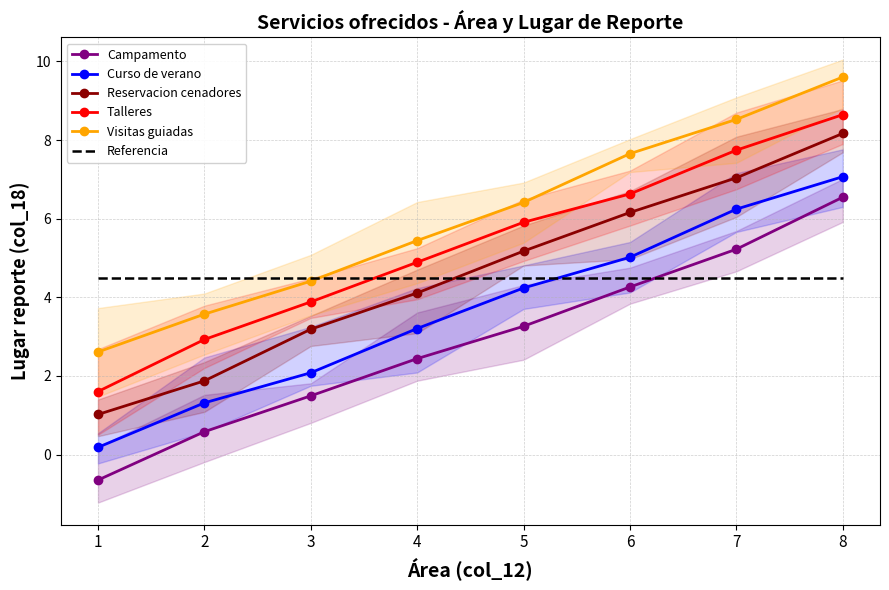

What is the total value across all series at 1?

9.3